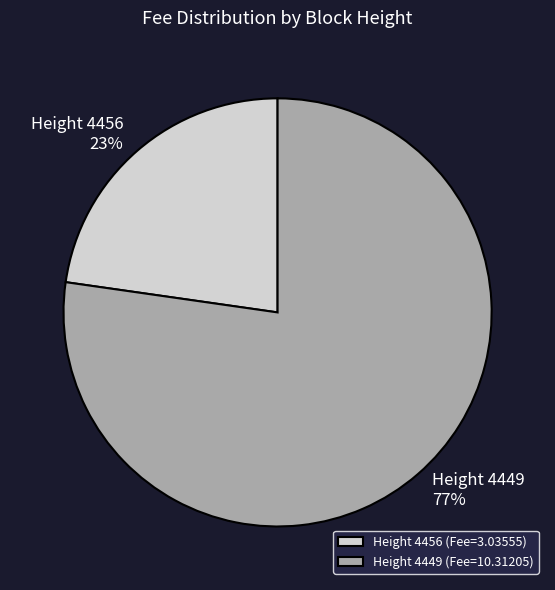

Do Height 4449 (Fee=10.31205) and Height 4456 (Fee=3.03555) together represent more than half of the pie?

Yes